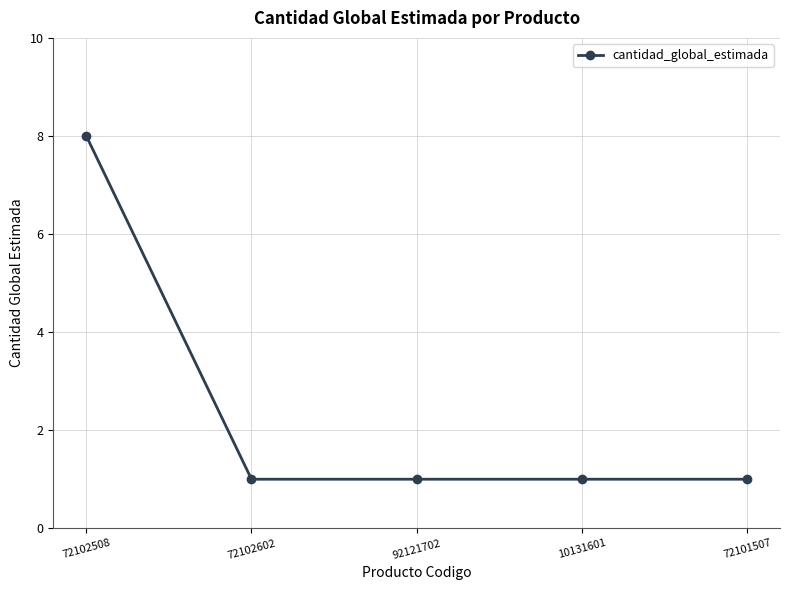

Does the chart display data point markers on the line(s)?

Yes